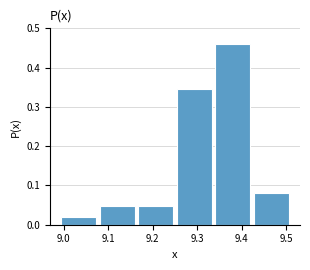

Reading left to right, list every bar in this chart as the range it spans on the x-axis followed by its height. Neither the bar edges nor the heights are printed on the chart, so give them approximately, as read against the axes.

8.99 to 9.08: 0.02
9.08 to 9.16: 0.05
9.16 to 9.25: 0.05
9.25 to 9.34: 0.35
9.34 to 9.42: 0.46
9.42 to 9.51: 0.08